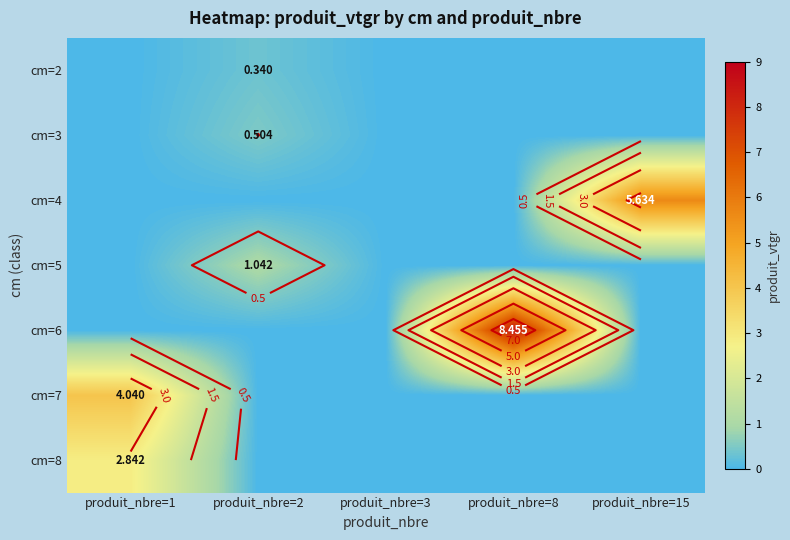

Is it true that cm=7 equals 0.0 at produit_nbre=2?

True